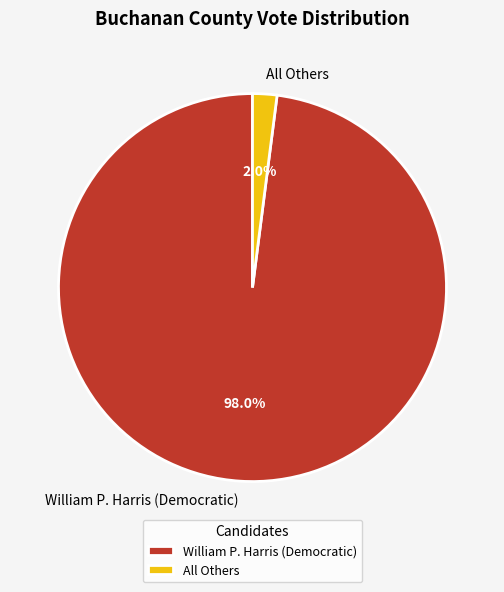

Which has a higher value, All Others or William P. Harris (Democratic)?

William P. Harris (Democratic)